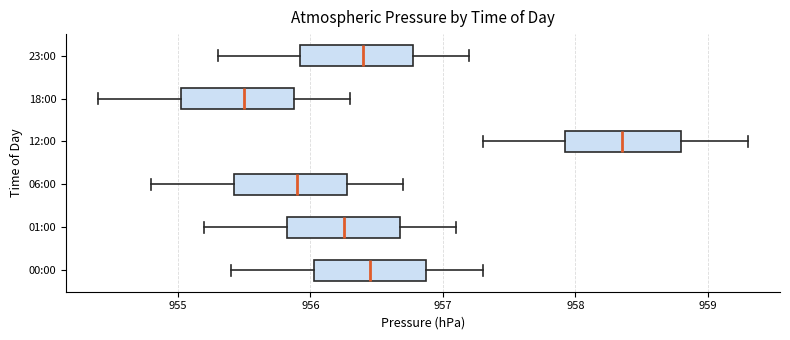

Reading bottom to top, read every box against the x-axis: the position of its median line, the range the box covers, and the ends of its whiskers. The values are not printed on the chart, so give them approximately, as read against the axis.

00:00: median 956.5, box 956.0 to 956.9, whiskers 955.4 to 957.3
01:00: median 956.3, box 955.8 to 956.7, whiskers 955.2 to 957.1
06:00: median 955.9, box 955.4 to 956.3, whiskers 954.8 to 956.7
12:00: median 958.4, box 957.9 to 958.8, whiskers 957.3 to 959.3
18:00: median 955.5, box 955.0 to 955.9, whiskers 954.4 to 956.3
23:00: median 956.4, box 955.9 to 956.8, whiskers 955.3 to 957.2